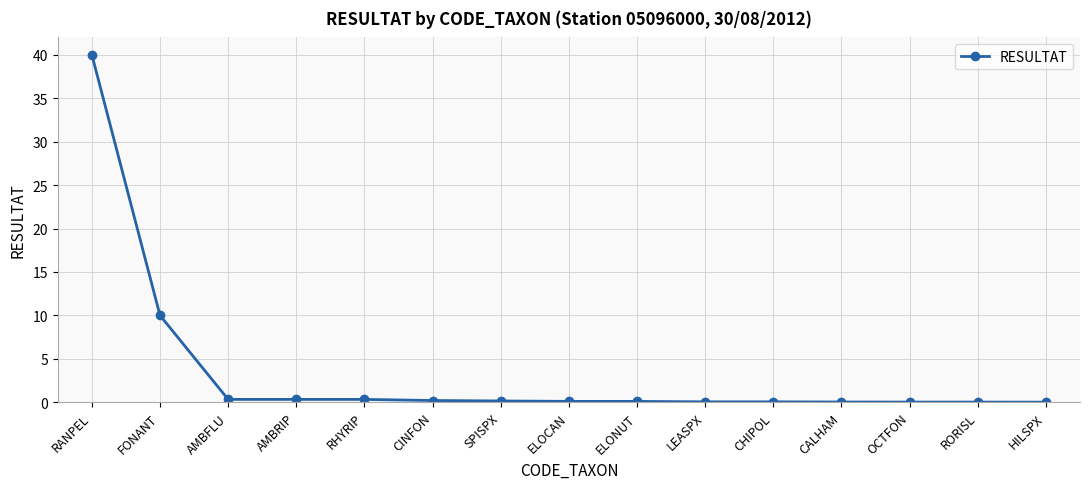

What is the difference between the second highest and second lowest values?

10.0